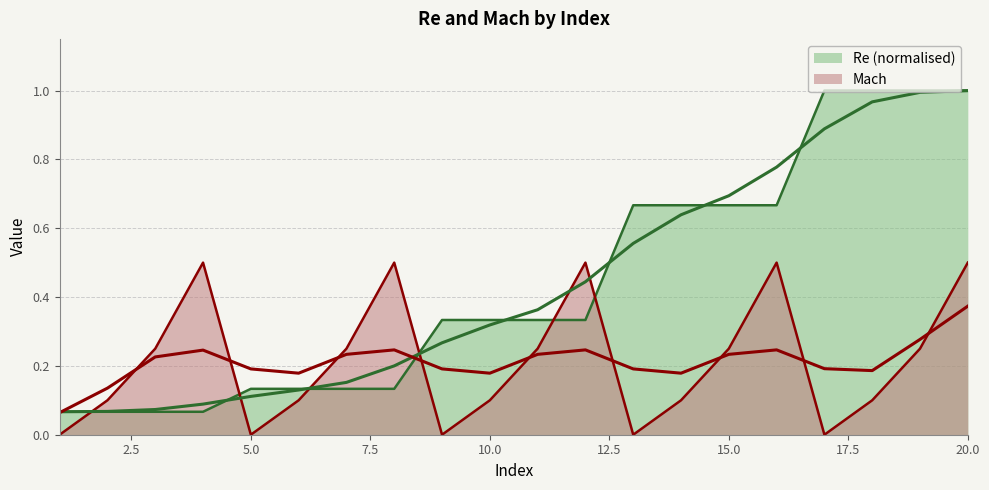

At how many categories does at least one series exceed 0?

20